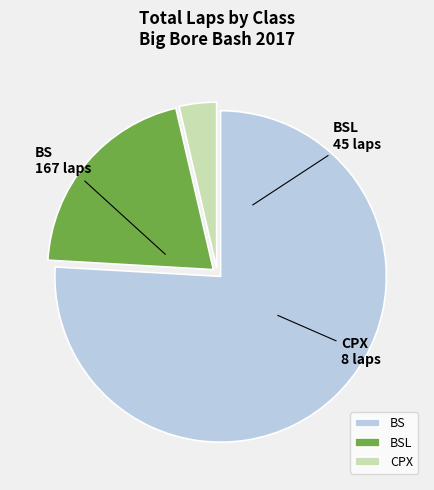

Rank the categories by value from highest to lowest.

BS, BSL, CPX